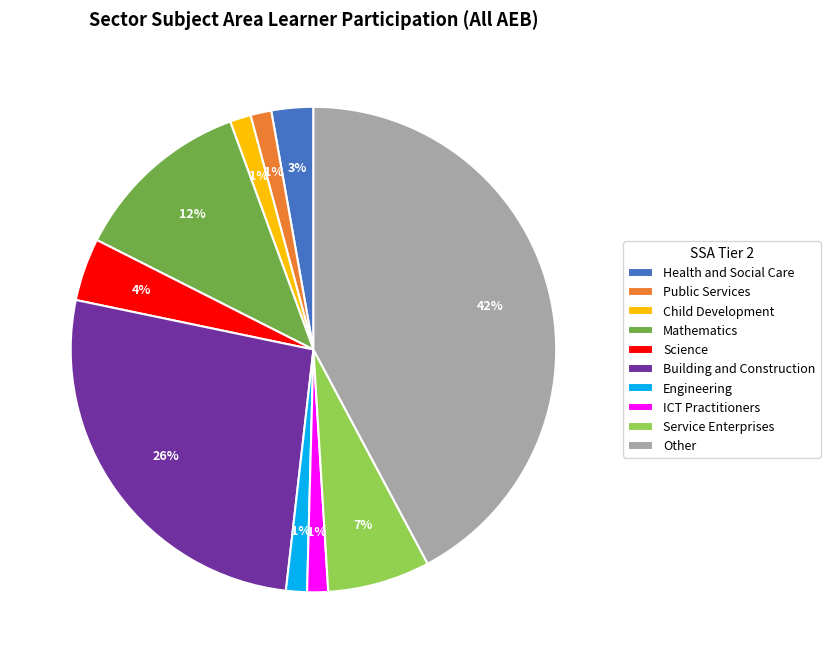

How many segments does this pie chart have?

10